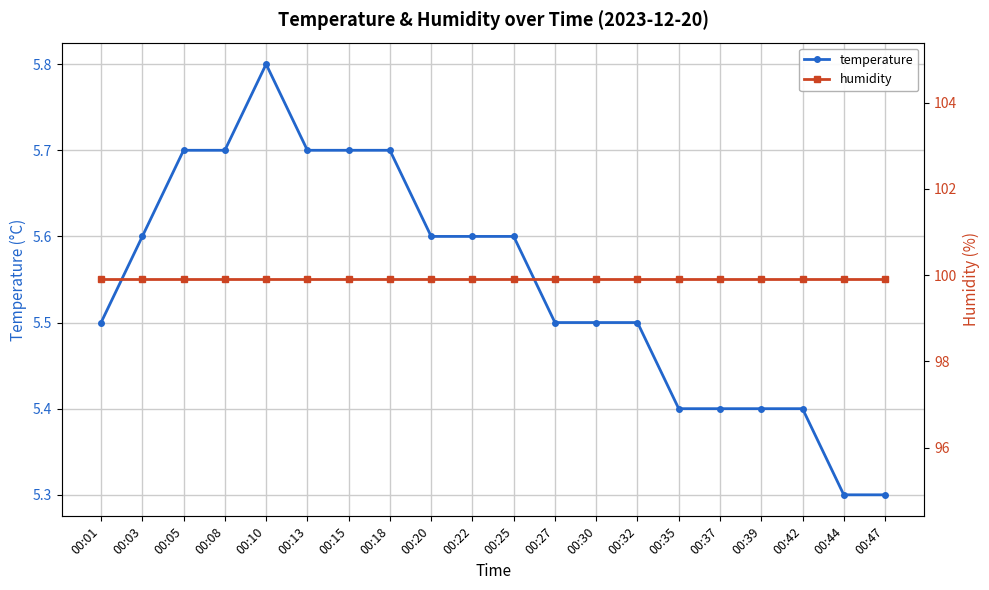

At which label is humidity closest to 99?

00:01